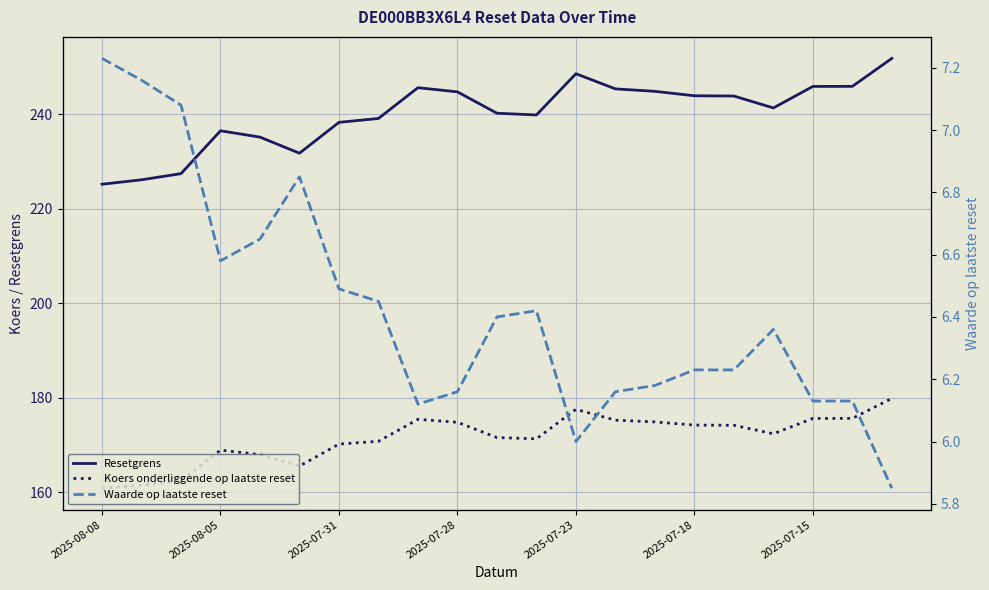

True or false: Waarde op laatste reset and Resetgrens cross at least once.

False